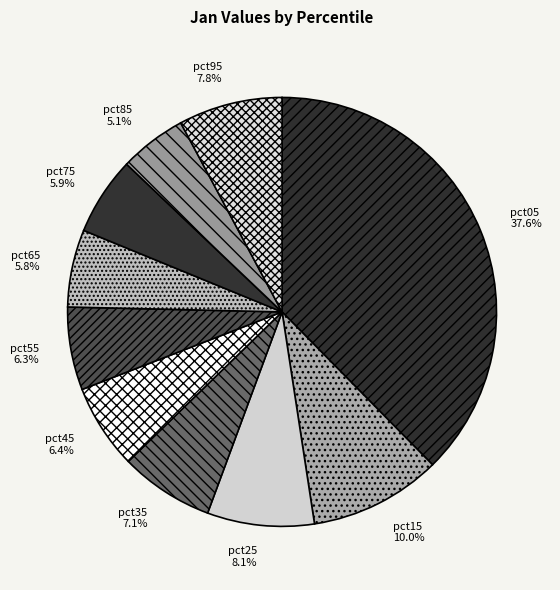

What is the largest slice in the pie chart?

pct05